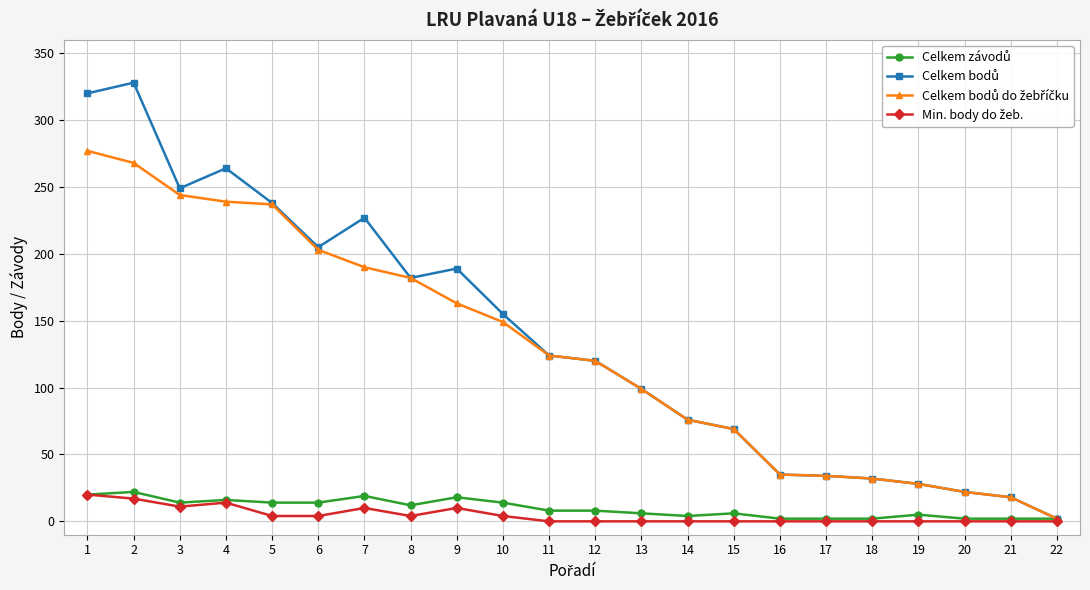

What is the difference between the highest and lowest values at 13?

99